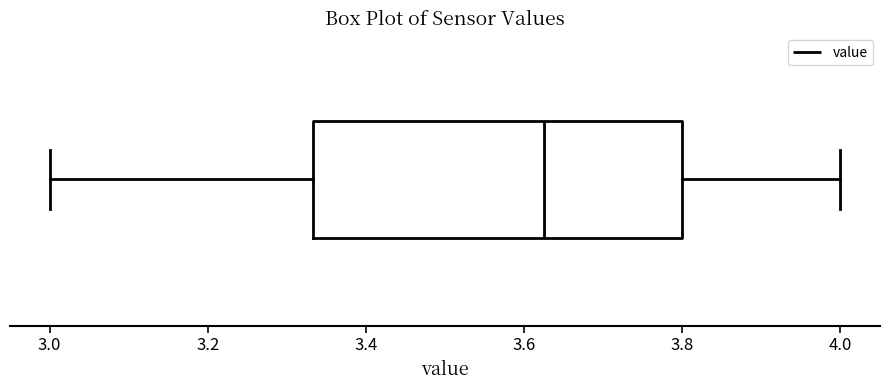

Where does the left whisker of the box end on the x-axis? The values are not printed on the chart, so give them approximately, as read against the axis.

3.00